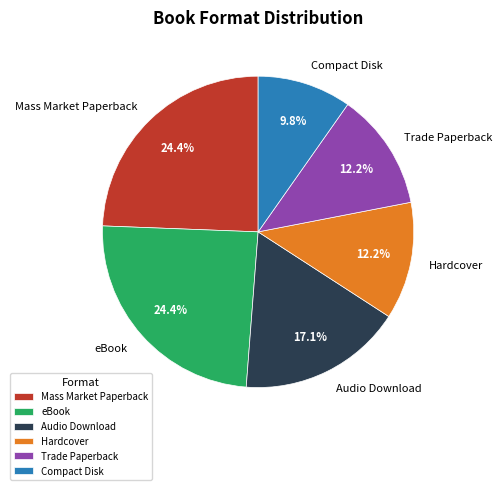

True or false: Hardcover accounts for 1% of the total.

False